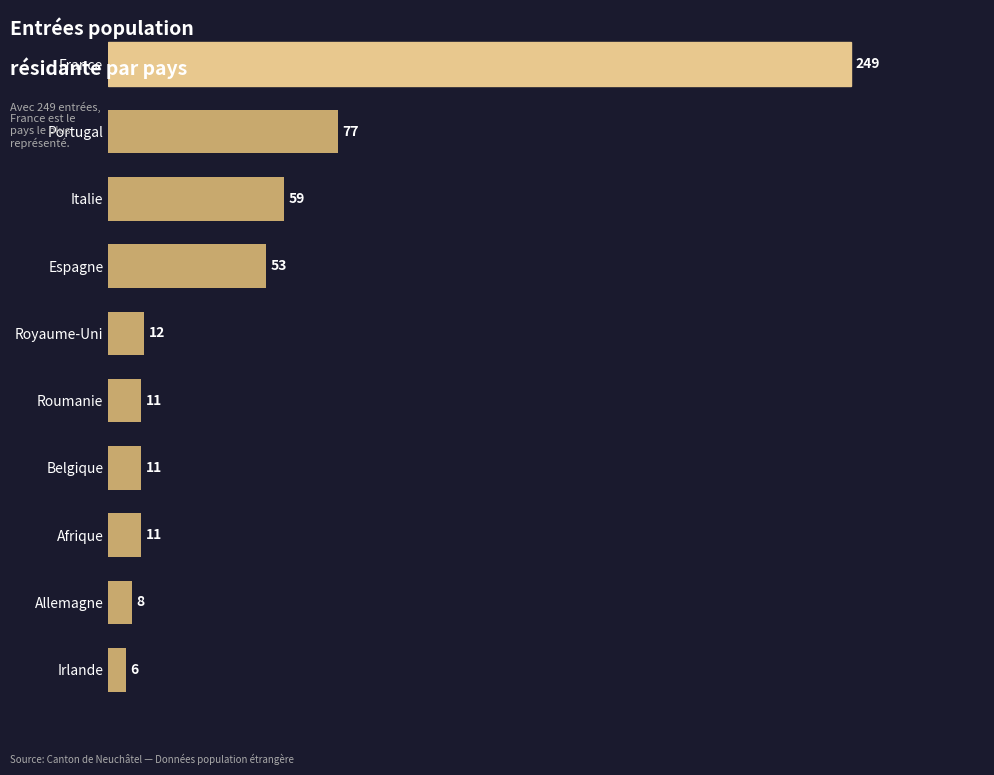

What is the change in value from Portugal to Irlande?

-71